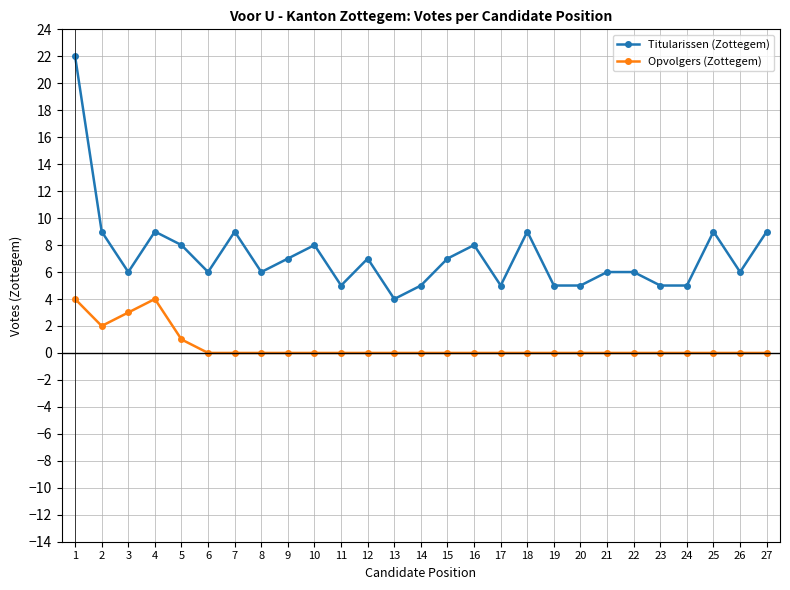

Does the chart display data point markers on the line(s)?

Yes